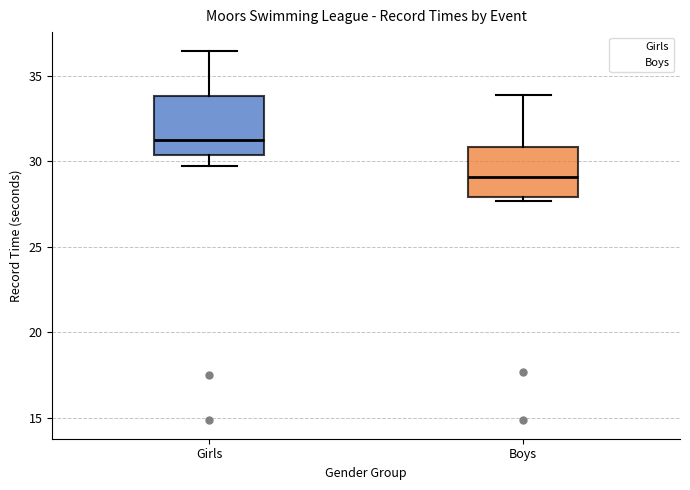

Where does the upper whisker of the box for Girls end on the y-axis? The values are not printed on the chart, so give them approximately, as read against the axis.

36.5